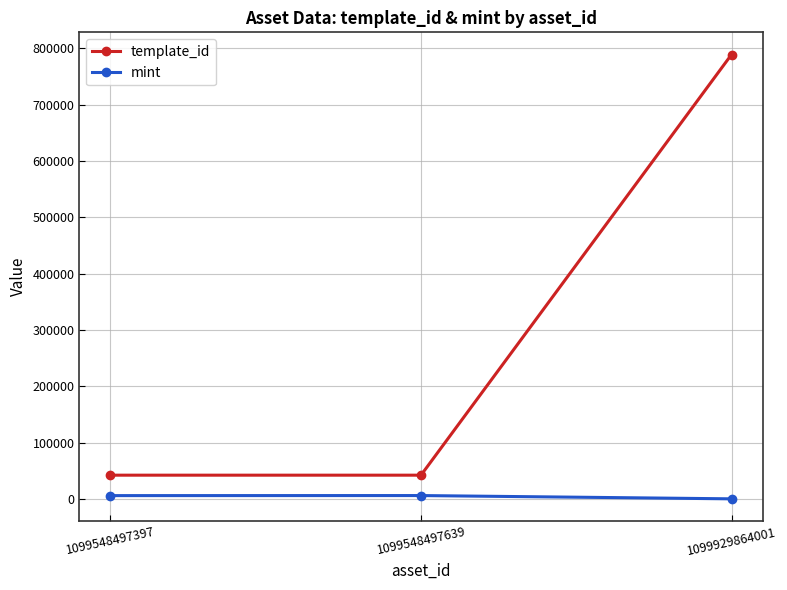

Does the chart have visible grid lines?

Yes